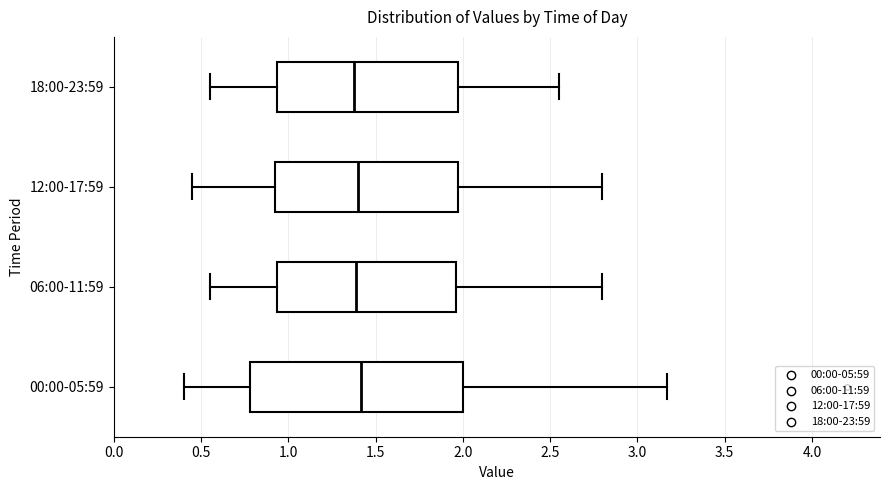

Which box is the widest, from its left edge to its right edge?

00:00-05:59